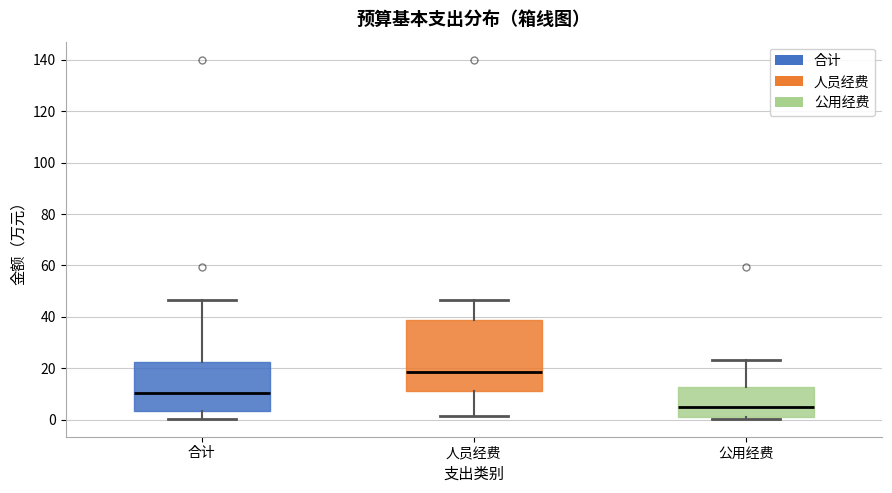

Reading left to right, read every box against the y-axis: the position of its median line, the range the box covers, and the ends of its whiskers. The values are not printed on the chart, so give them approximately, as read against the axis.

合计: median 10, box 4 to 22, whiskers 0 to 46
人员经费: median 18, box 10 to 38, whiskers 2 to 46
公用经费: median 6, box 2 to 12, whiskers 0 to 24